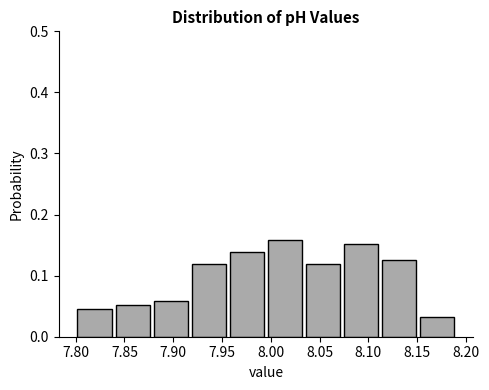

What is the height of the bar covering 7.878 to 7.917 on the x-axis? Neither the bar edges nor the heights are printed on the chart, so give them approximately, as read against the axes.

0.06